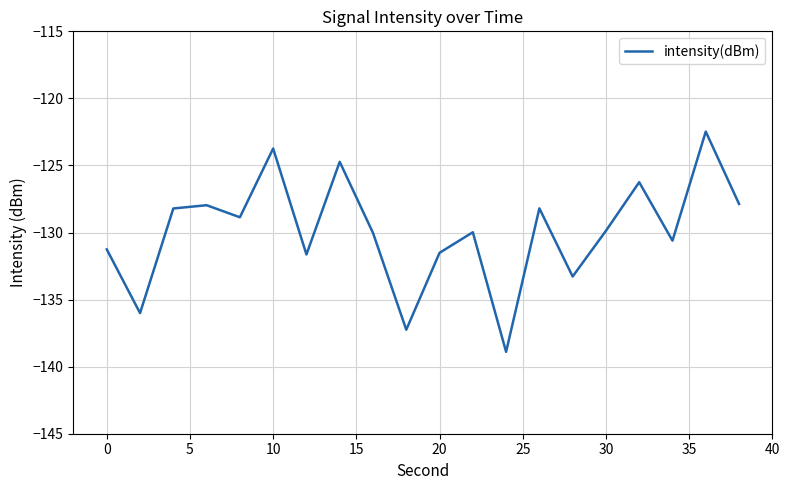

What is the difference between the maximum and minimum values?

16.4